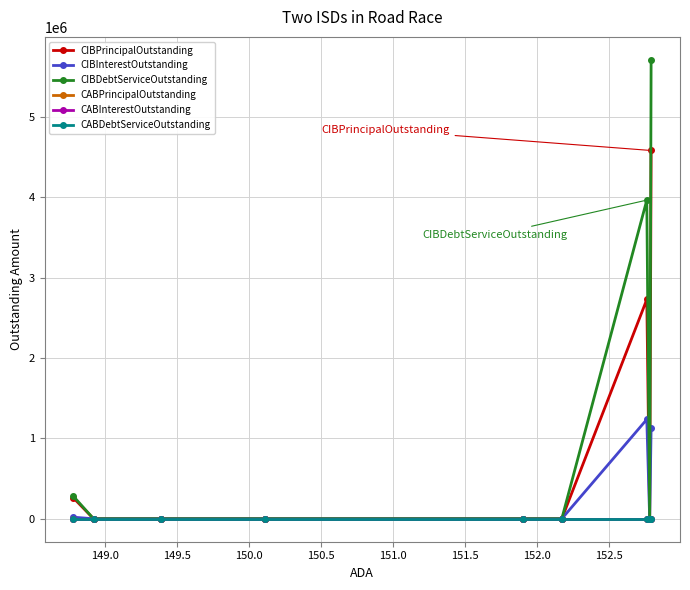

What is the difference between the maximum and minimum values in the CIBDebtServiceOutstanding series?

5713657.5